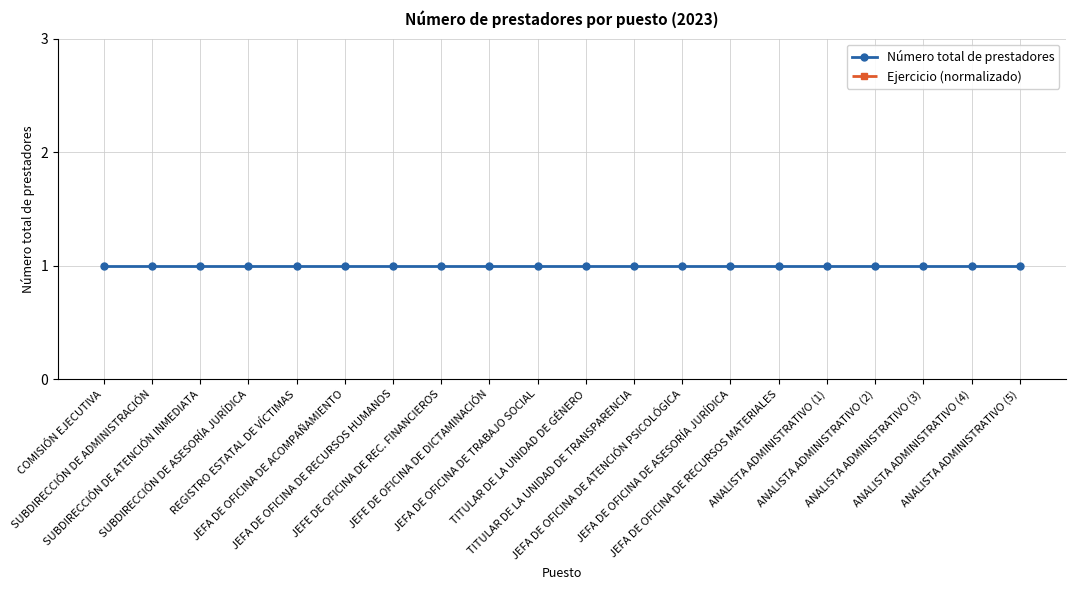

List the series in order of their peak value, highest first.

Ejercicio (normalizado), Número total de prestadores